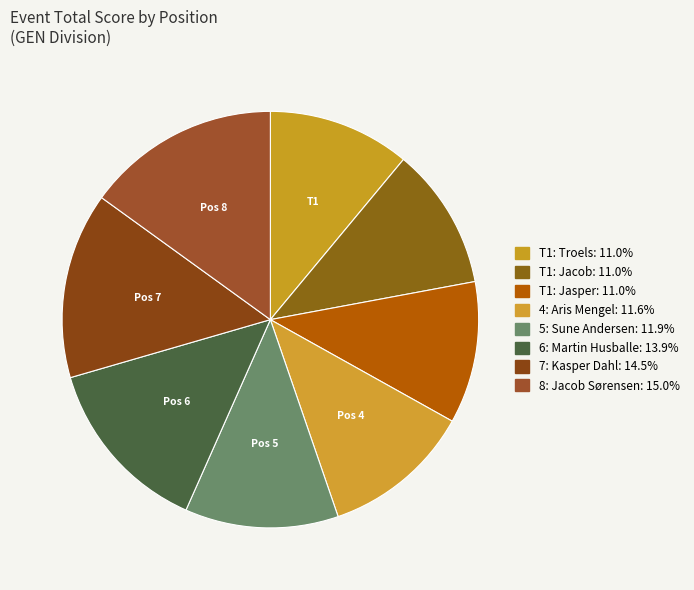

Count the number of slices in the pie.

8